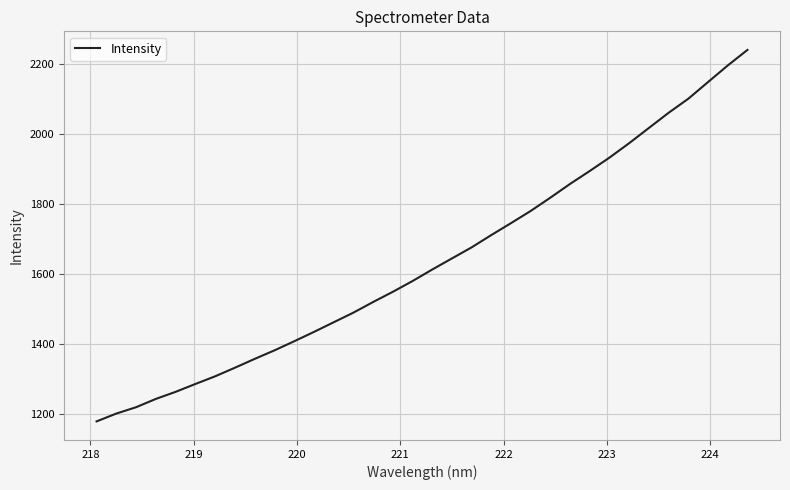

What is the difference between the maximum and minimum values?

1061.0